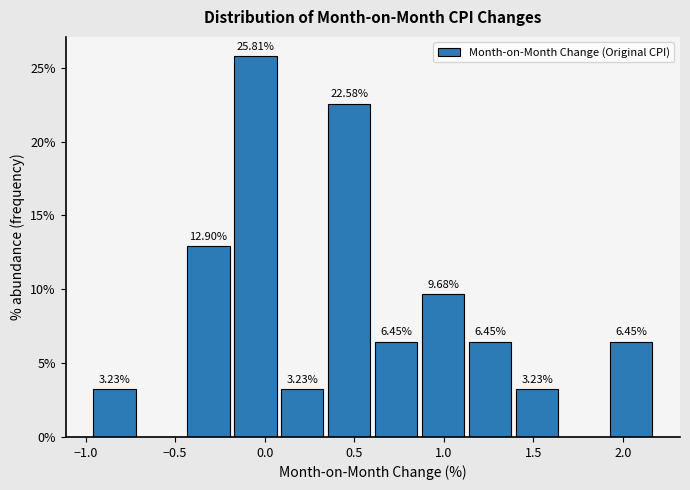

Which range on the x-axis has the tallest bar?

-0.15 to 0.10